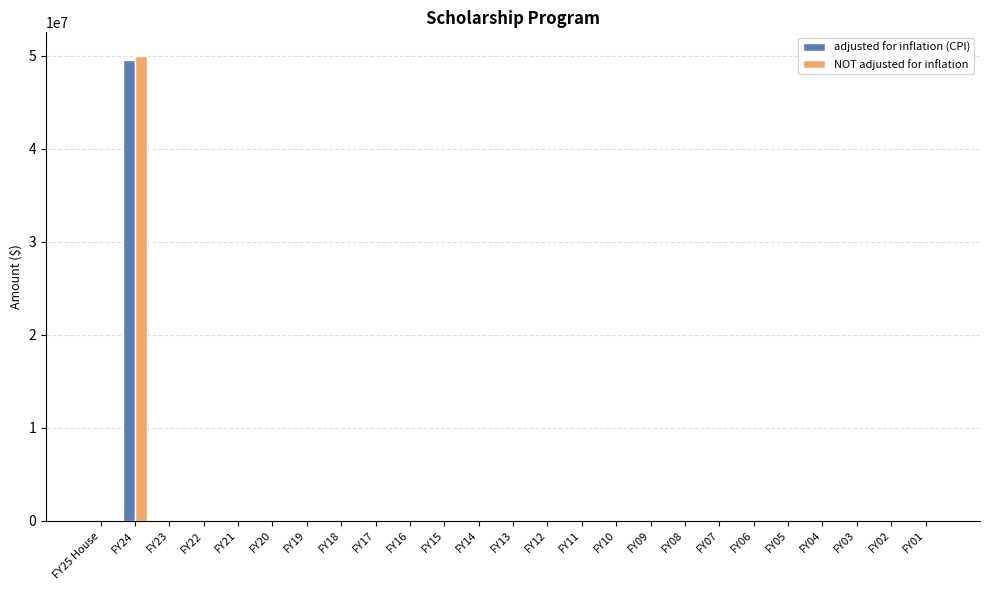

How many values in the NOT adjusted for inflation series exceed 0?

1